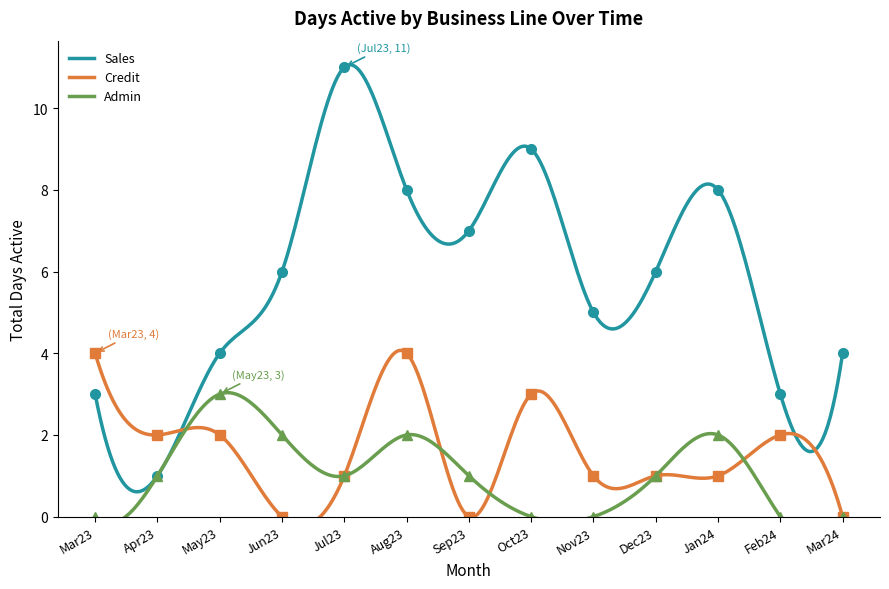

What is the difference between the maximum and minimum values in the Admin series?

3